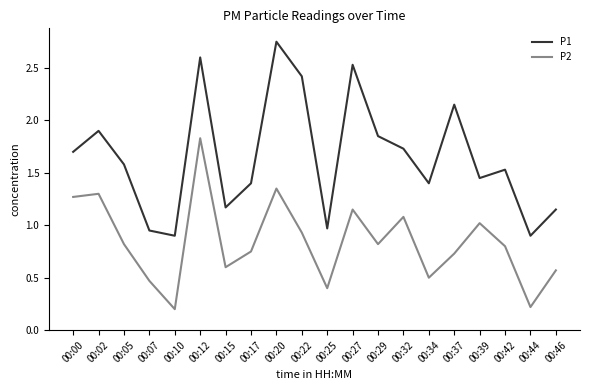

Which category has the highest value in the P2 series?

00:12